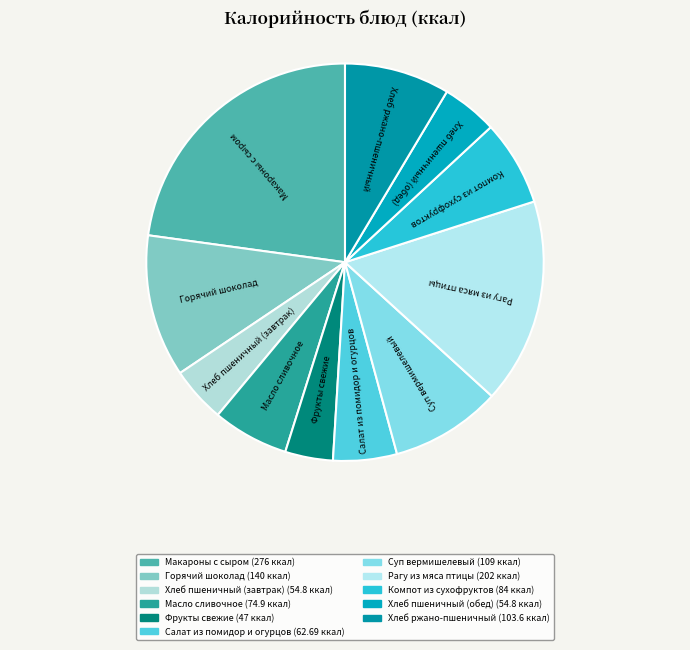

Count the number of slices in the pie.

11